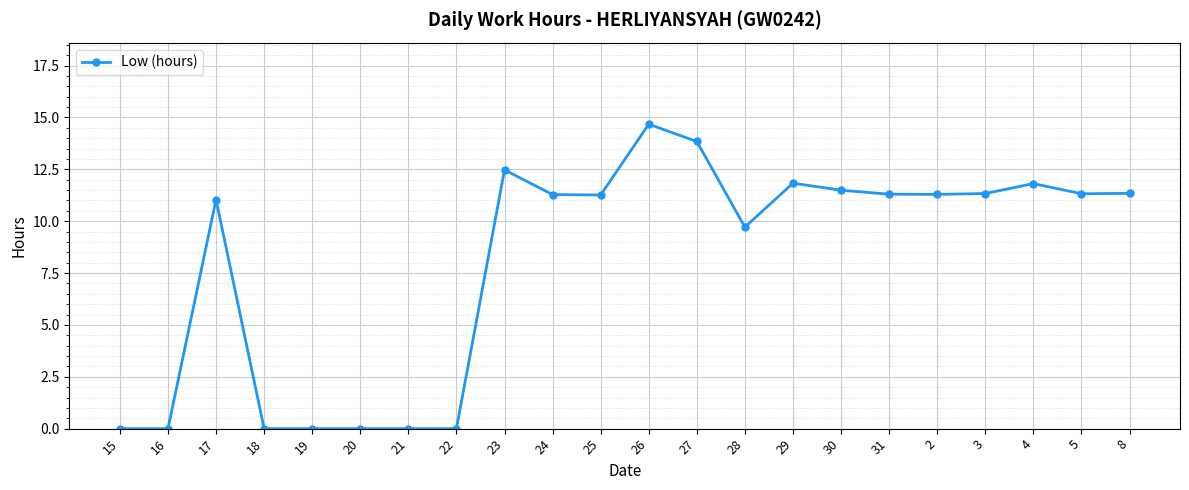

What is the change in value from 19 to 26?

+14.7